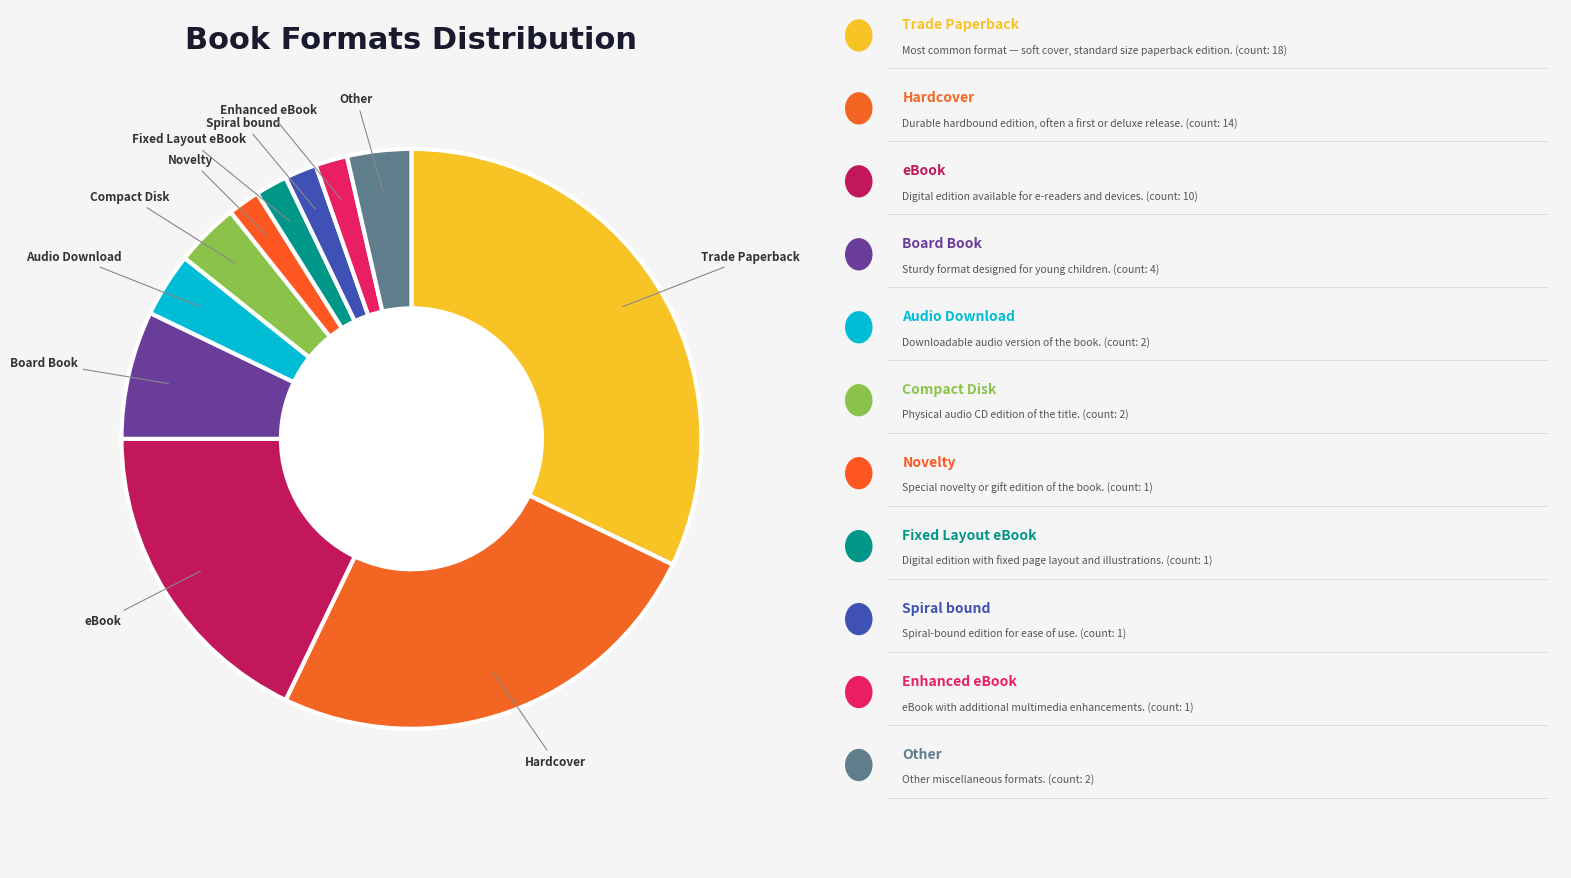

Count the number of slices in the pie.

11